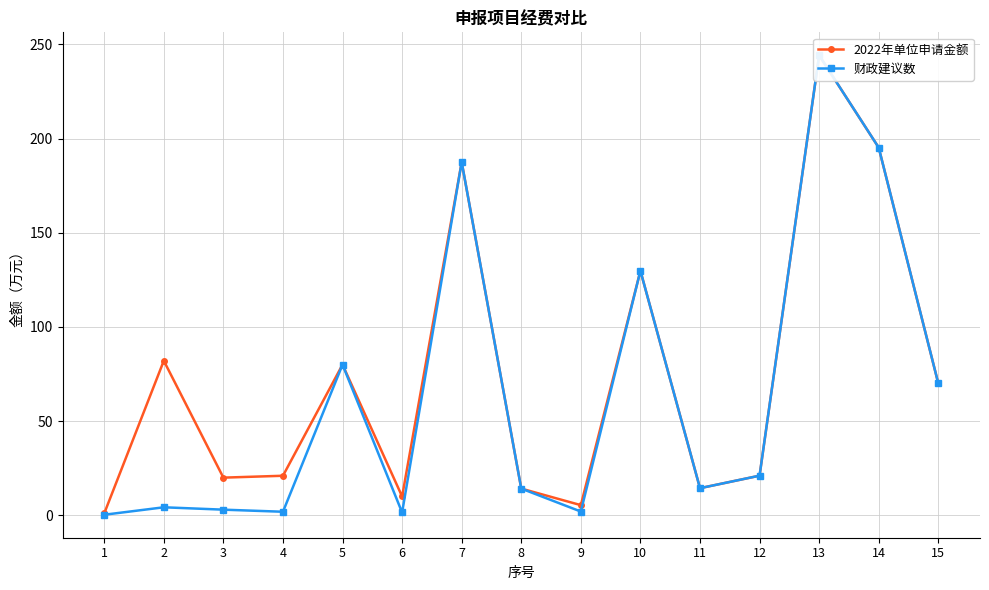

What is the greatest value displayed?

244.2